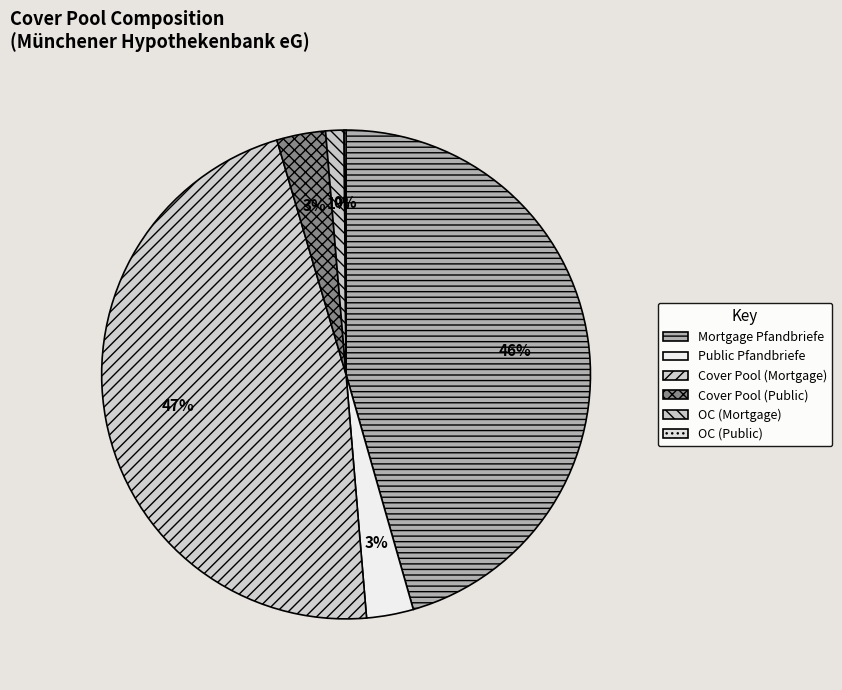

Which category has the biggest portion of the pie?

Cover Pool (Mortgage)